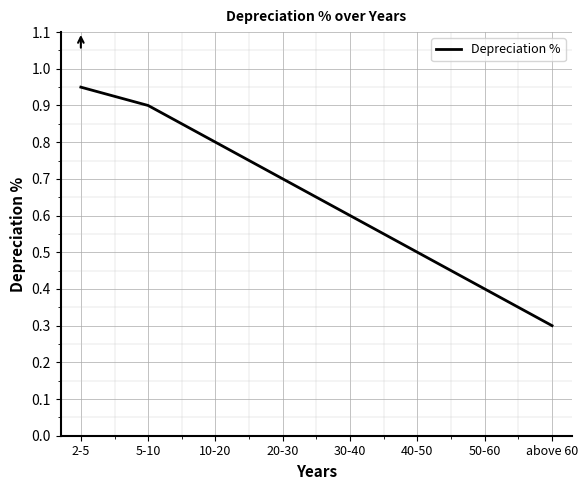

What position from the right is above 60?

1